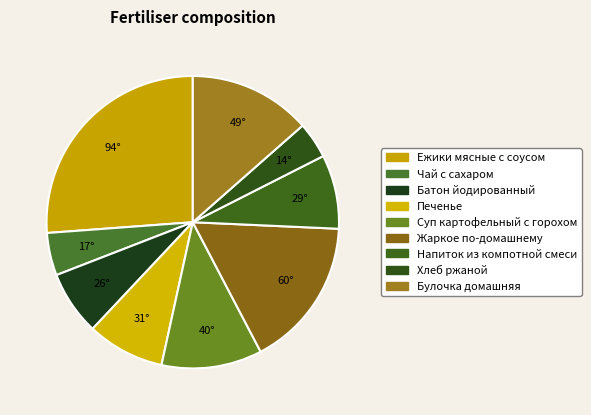

To the nearest percent, what is the difference between the largest and smallest slice percentages?

22%